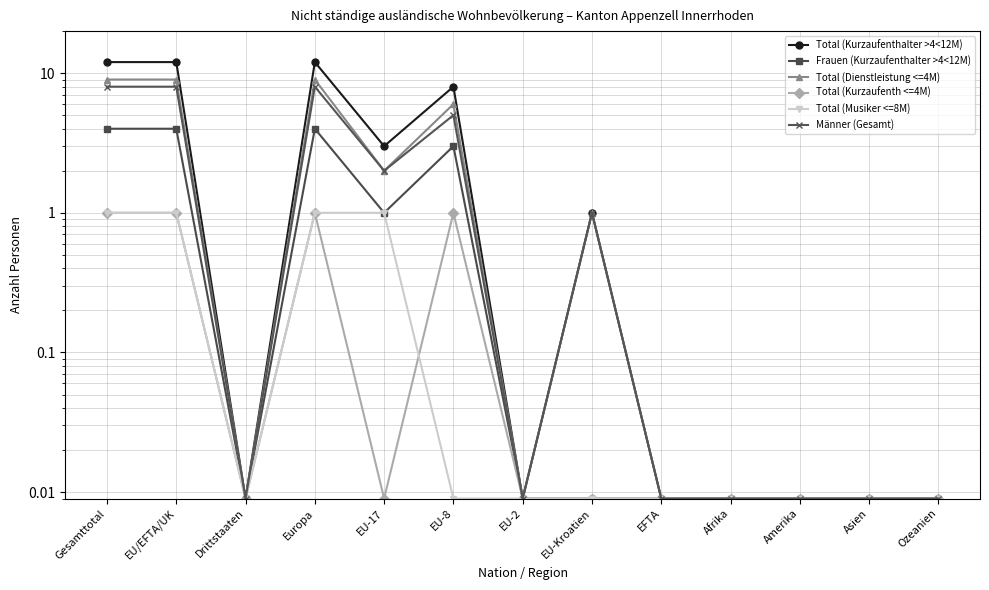

True or false: Total (Kurzaufenthalter >4<12M) and Männer (Gesamt) cross at least once.

False